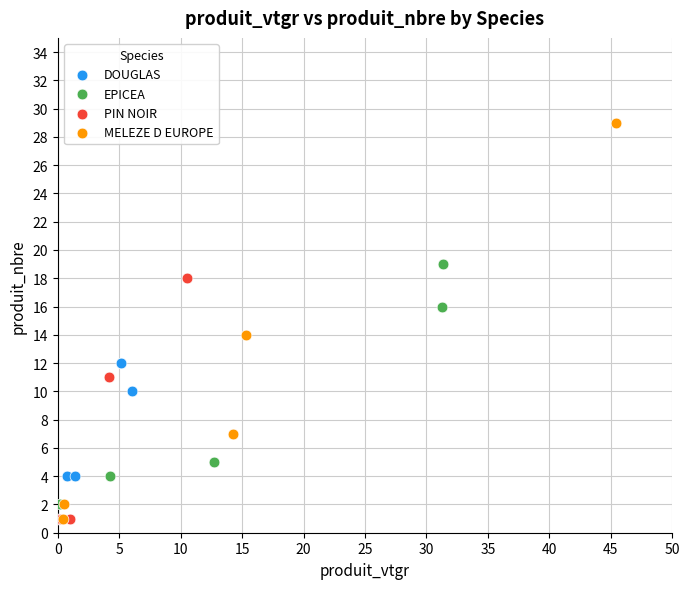

Which series has the widest spread of Y values?

MELEZE D EUROPE